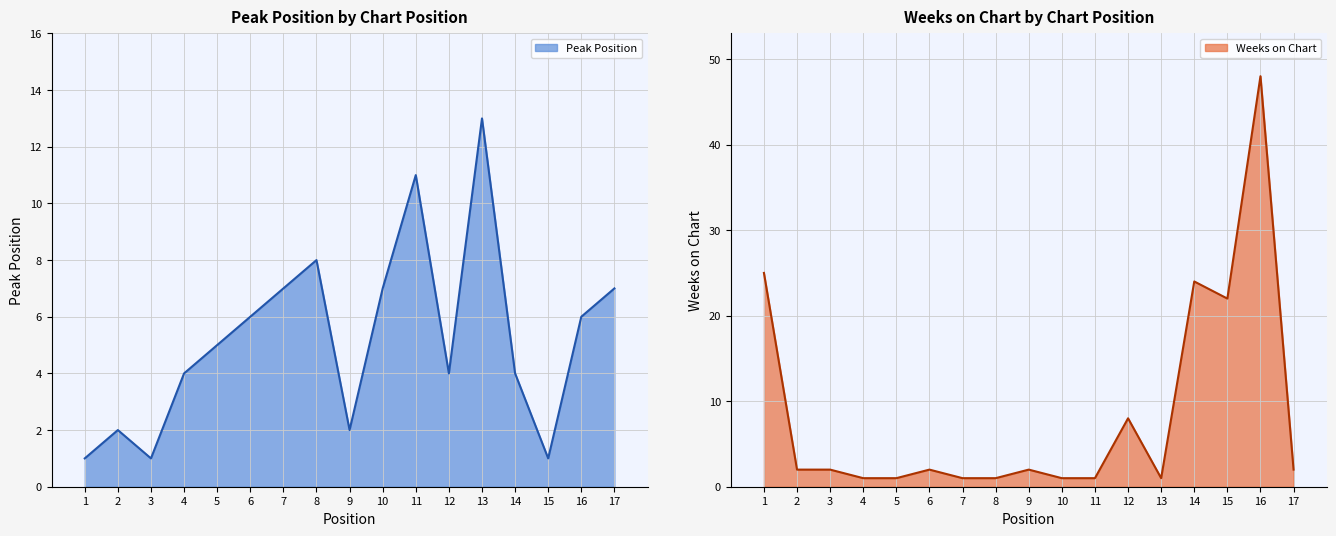

What are all the series names shown in the legend?

Peak Position, Weeks on Chart